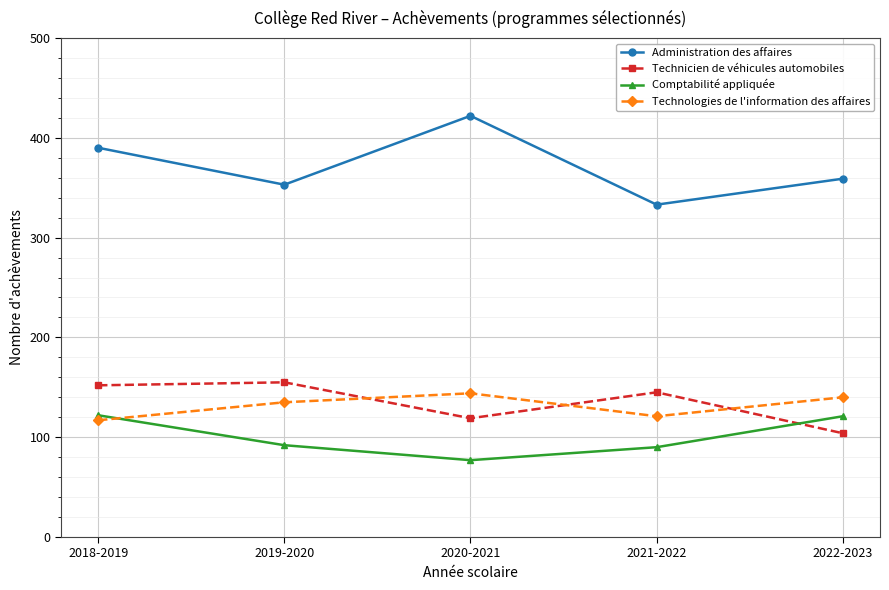

What is the sum of all Technologies de l'information des affaires values?

657